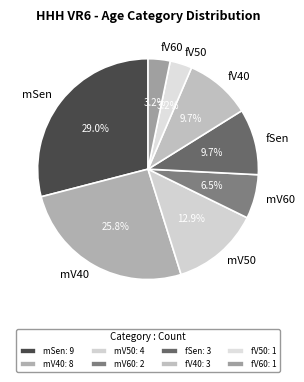

To the nearest percent, what is the difference between the fV50 and mSen slice percentages?

26%